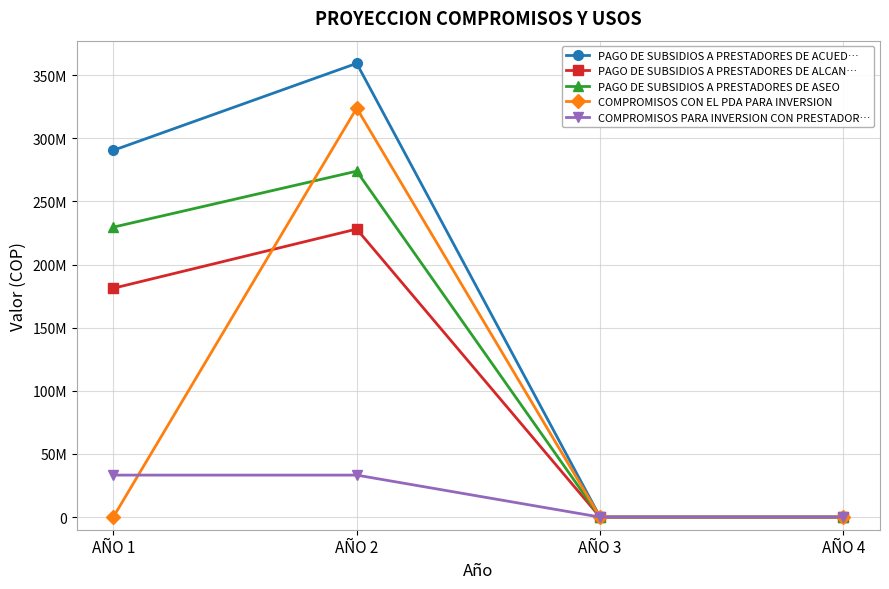

Does the chart have visible grid lines?

Yes